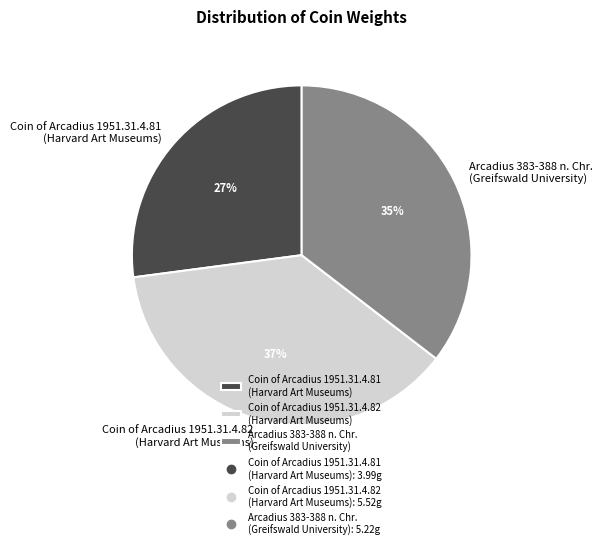

What is the ratio of the value at Coin of Arcadius 1951.31.4.81 (Harvard Art Museums) to the value at Coin of Arcadius 1951.31.4.82 (Harvard Art Museums)?

0.7